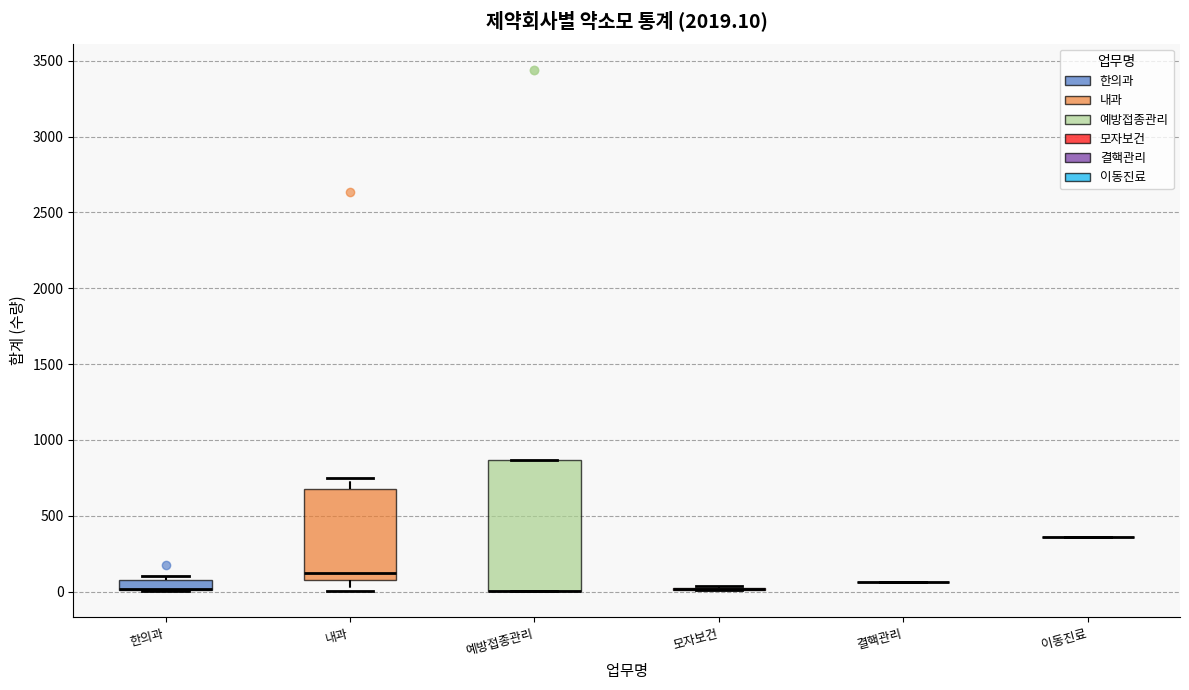

Which box is the tallest, from its lower edge to its upper edge?

예방접종관리